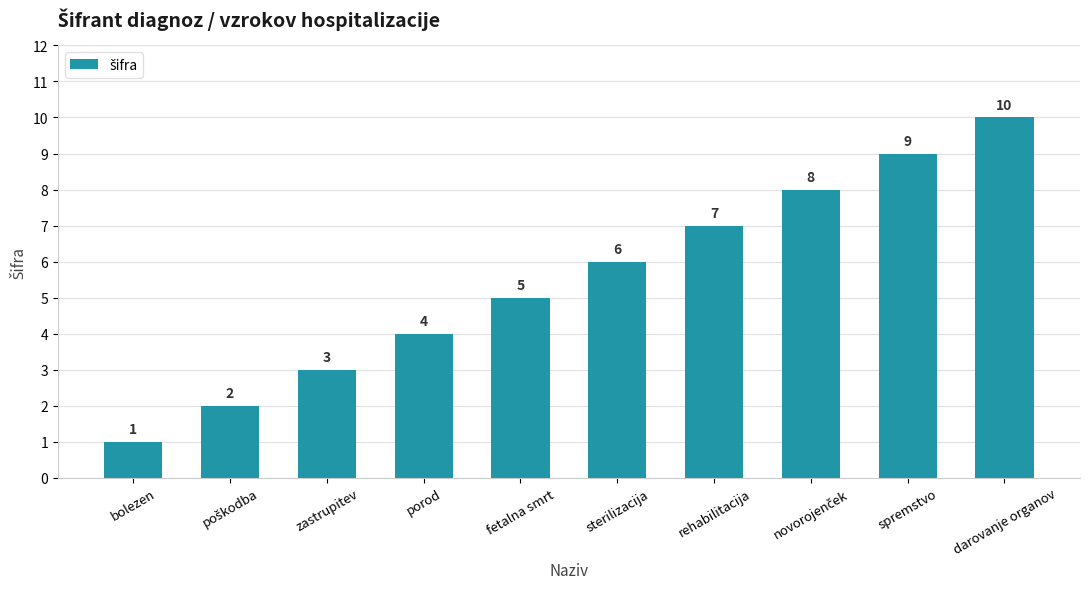

Approximately how many times larger is the value at zastrupitev compared to bolezen?

3.0